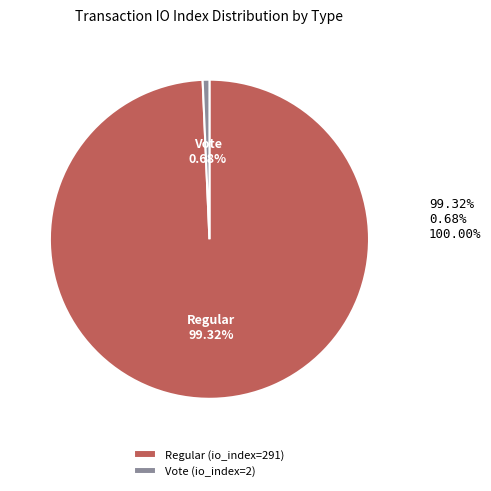

Between Regular (io_index=291) and Vote (io_index=2), which is larger?

Regular (io_index=291)